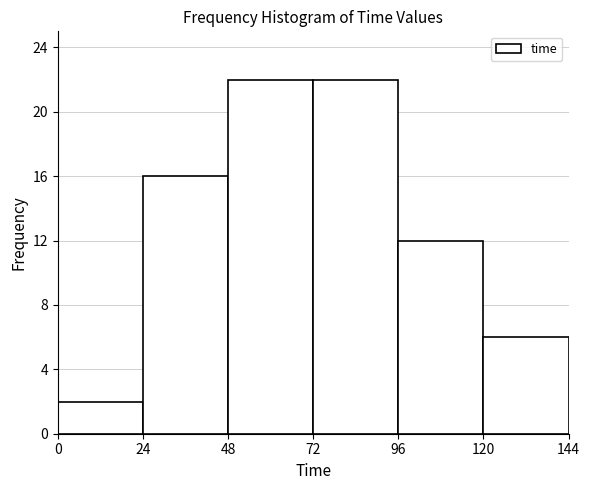

Reading left to right, transcribe this chart: for each bar, give the range it covers on the x-axis and its height. The values are not printed on the chart, so give them approximately, as read against the axis.

0 to 24: 2
24 to 48: 16
48 to 72: 22
72 to 96: 22
96 to 120: 12
120 to 144: 6